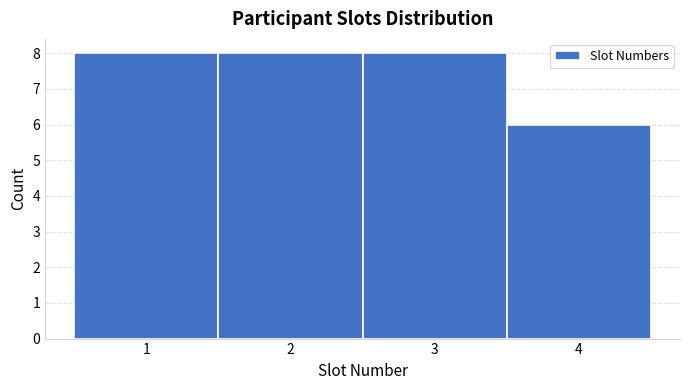

Reading left to right, transcribe this chart: for each bar, give the range it covers on the x-axis and its height. The values are not printed on the chart, so give them approximately, as read against the axis.

0.5 to 1.5: 8
1.5 to 2.5: 8
2.5 to 3.5: 8
3.5 to 4.5: 6